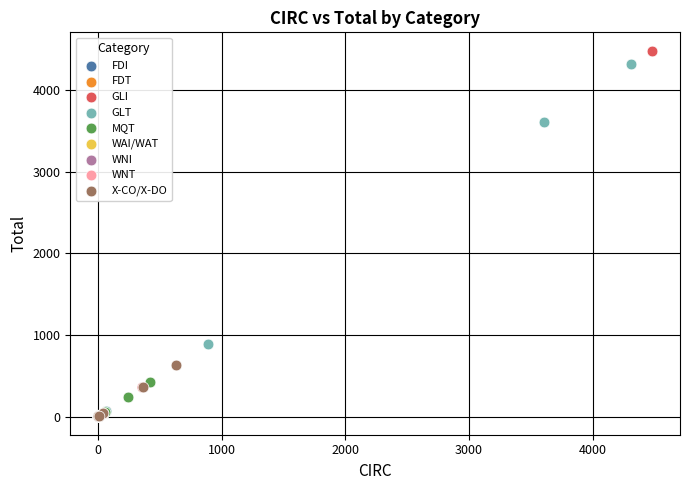

What are all the series names shown in the legend?

FDI, FDT, GLI, GLT, MQT, WAI/WAT, WNI, WNT, X-CO/X-DO